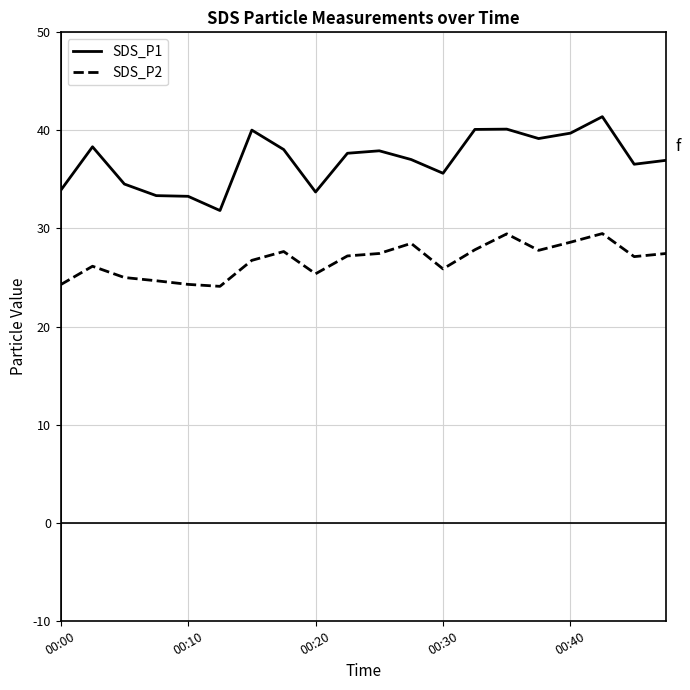

Rank the series by their average value, from highest to lowest.

SDS_P1, SDS_P2